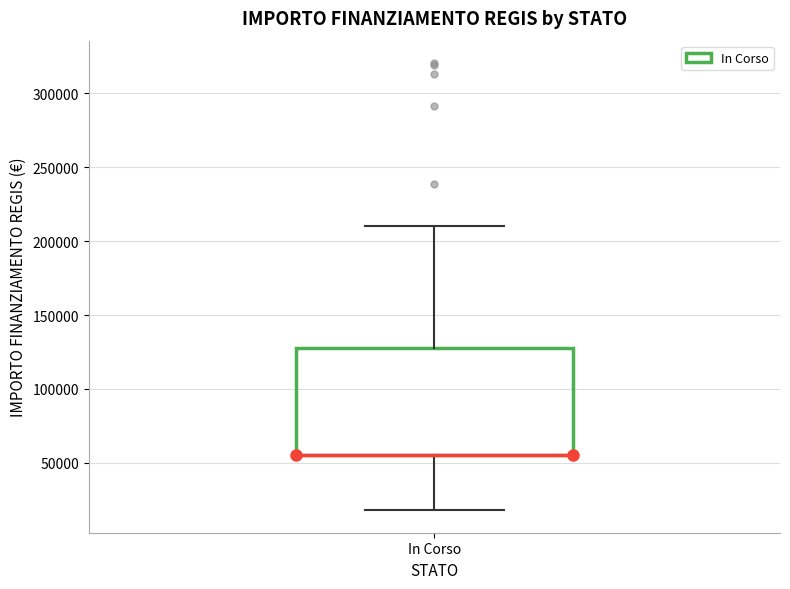

Read this box plot against the y-axis: the position of the median line, the range covered by the box, and the ends of both whiskers. The values are not printed on the chart, so give them approximately, as read against the axis.

median 55000 (drawn on the box's lower edge), box 55000 to 130000, whiskers 20000 to 210000